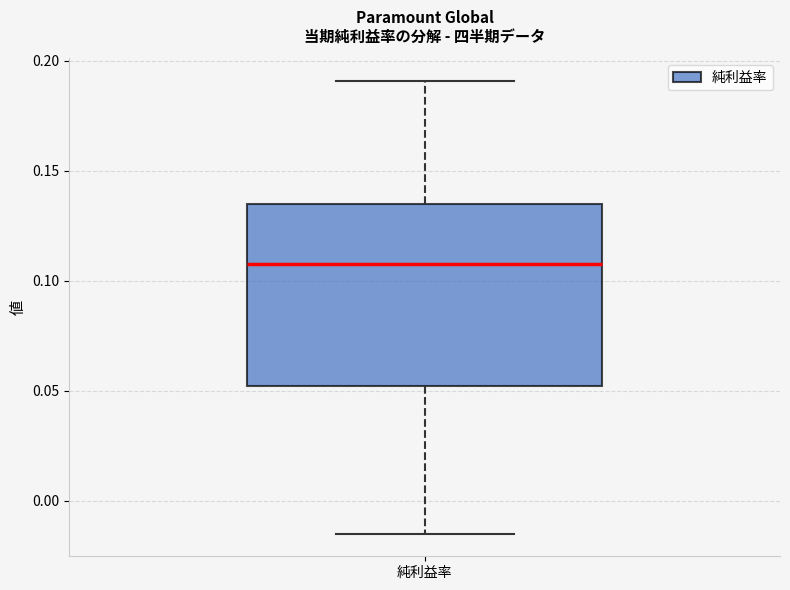

Where is the upper edge of the box for 純利益率 on the y-axis? The values are not printed on the chart, so give them approximately, as read against the axis.

0.135